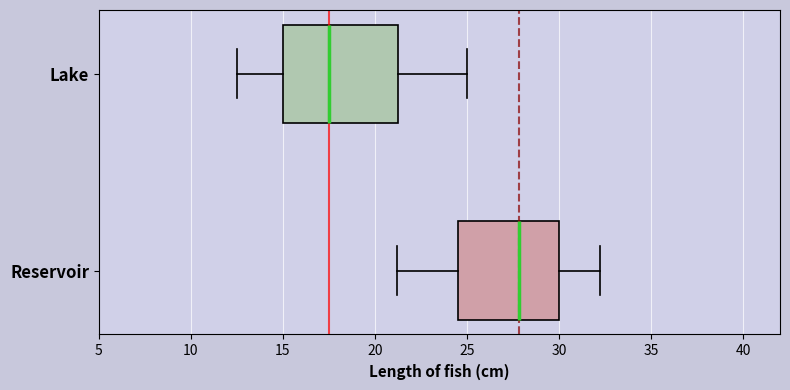

Reading bottom to top, transcribe this box plot: for each box, give where its median line is, the range the box spans, and where its two whiskers end, as read against the x-axis. The values are not printed on the chart, so give them approximately, as read against the axis.

Reservoir: median 28.0, box 24.5 to 30.0, whiskers 21.0 to 32.0
Lake: median 17.5, box 15.0 to 21.5, whiskers 12.5 to 25.0